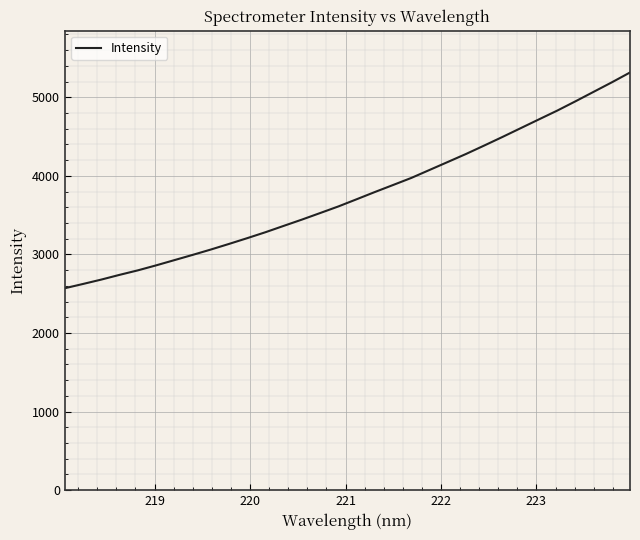

What is the minimum value shown in the chart?

2570.5